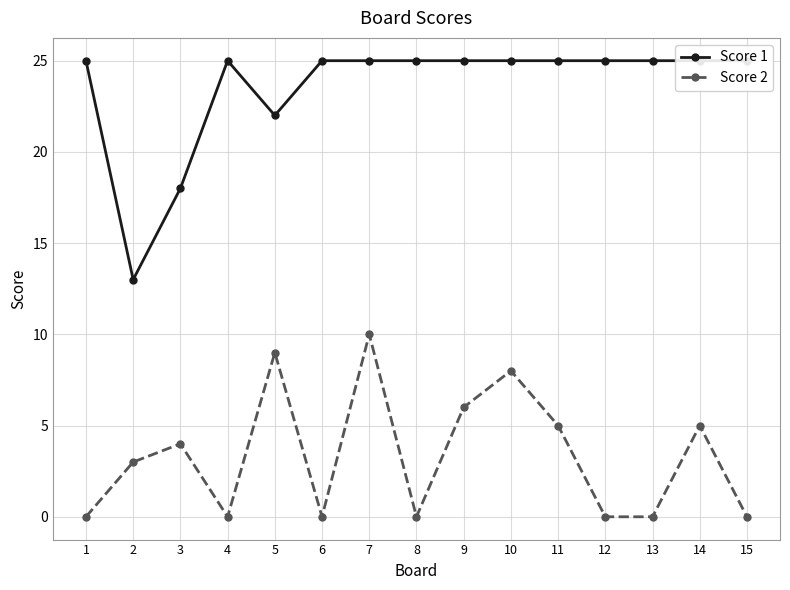

What is the maximum value for Score 1?

25